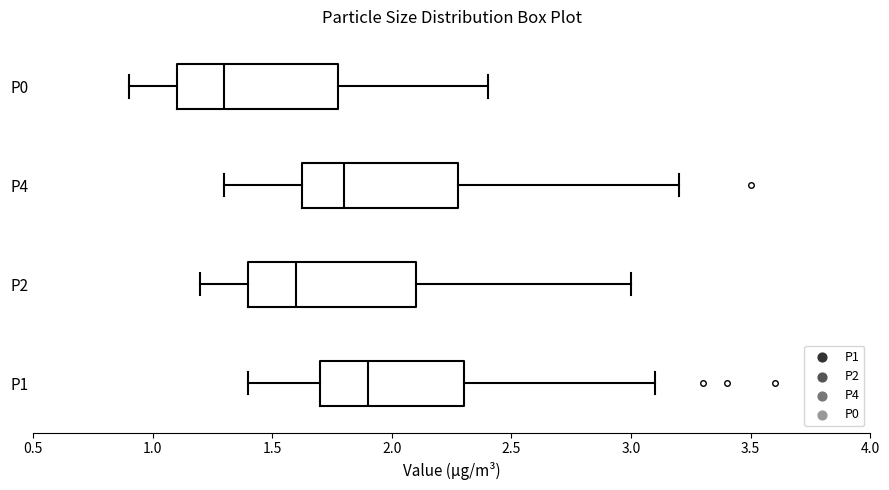

Reading bottom to top, read every box against the x-axis: the position of its median line, the range the box covers, and the ends of its whiskers. The values are not printed on the chart, so give them approximately, as read against the axis.

P1: median 1.90, box 1.70 to 2.30, whiskers 1.40 to 3.10
P2: median 1.60, box 1.40 to 2.10, whiskers 1.20 to 3.00
P4: median 1.80, box 1.65 to 2.30, whiskers 1.30 to 3.20
P0: median 1.30, box 1.10 to 1.80, whiskers 0.90 to 2.40